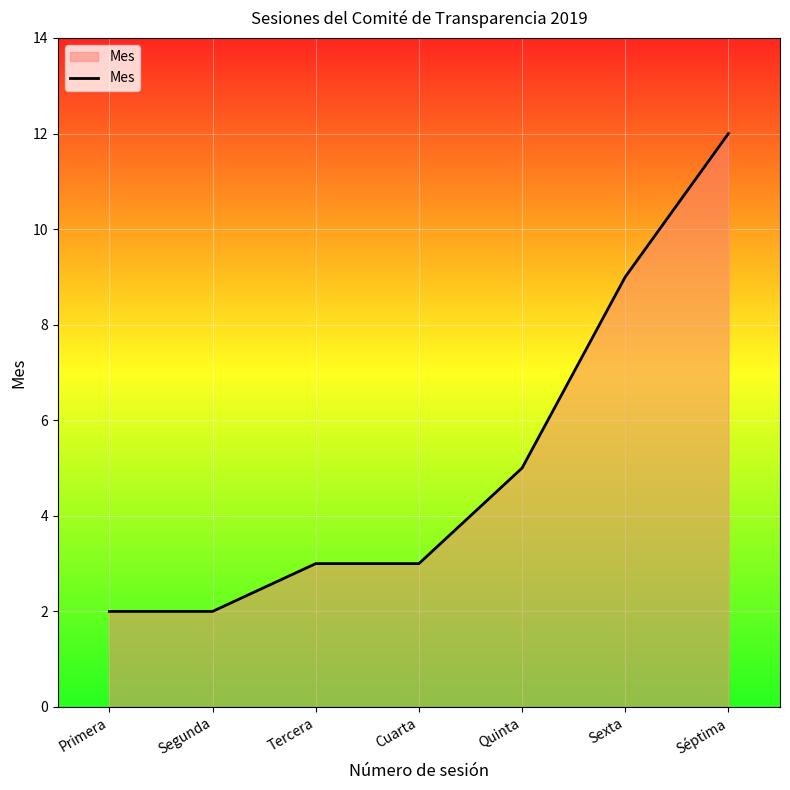

What is the average value?

5